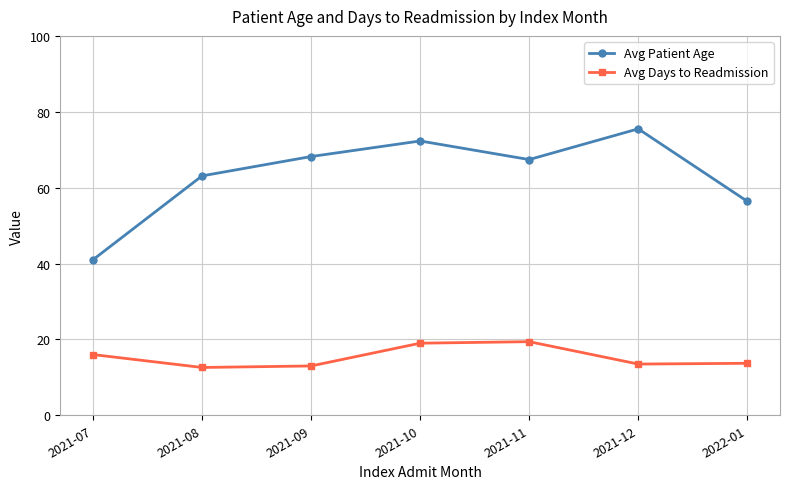

Does the chart display data point markers on the line(s)?

Yes